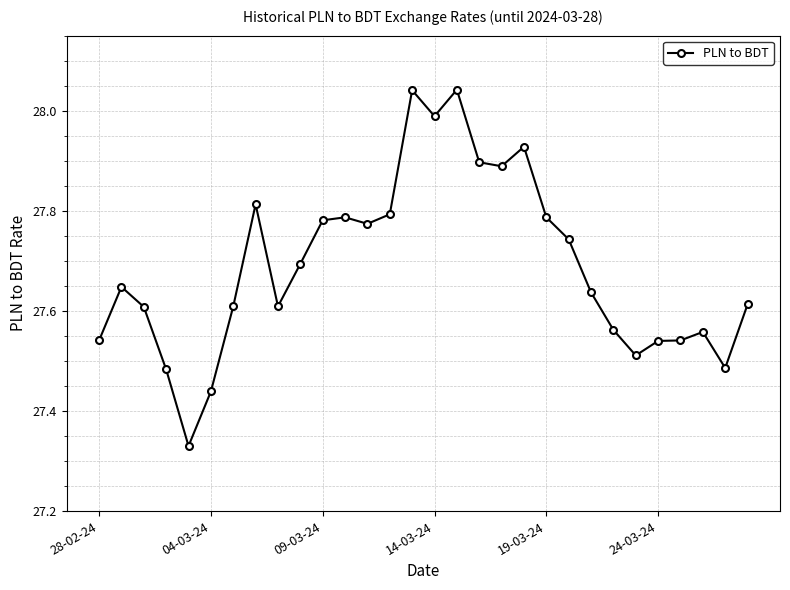

What is the difference between the second highest and minimum values?

0.7